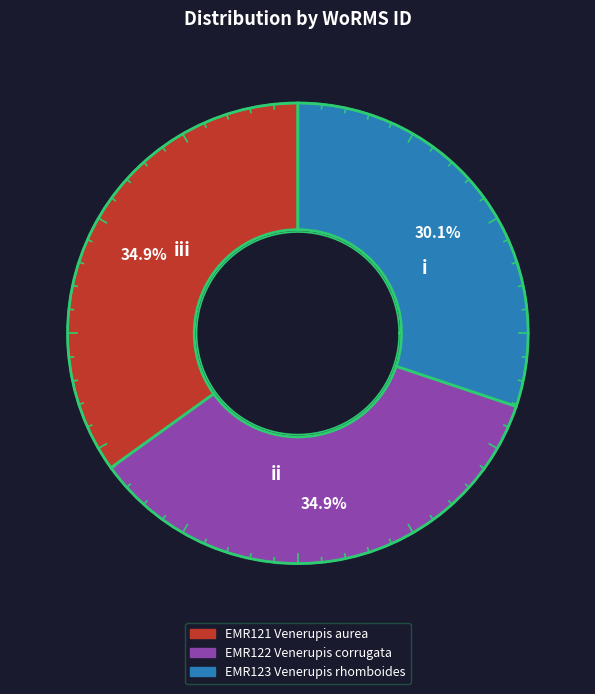

What portion of the pie excludes EMR121 Venerupis aurea?

65.1%